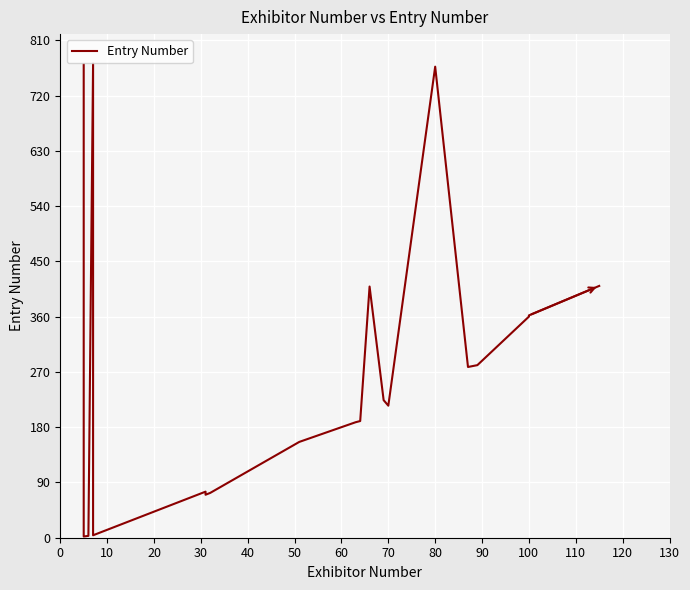

What is the change in value from 0 to 40?

-767